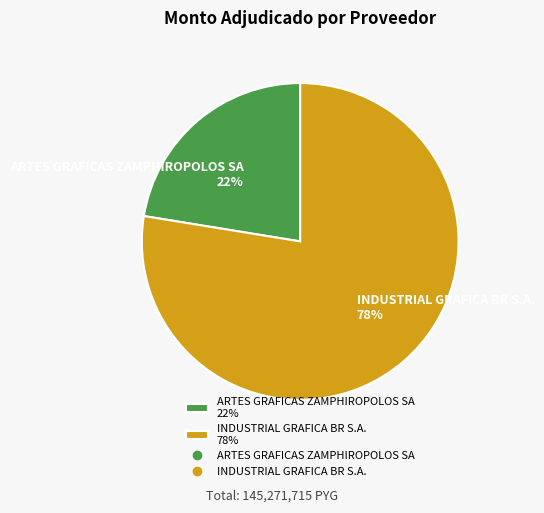

Is the sum of INDUSTRIAL GRAFICA BR S.A. and ARTES GRAFICAS ZAMPHIROPOLOS SA greater than half?

Yes